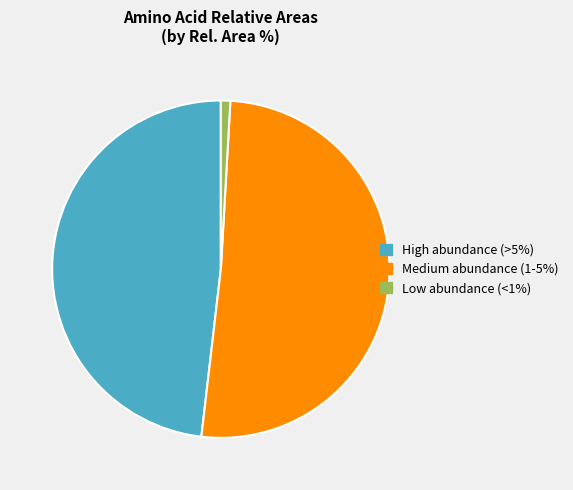

Is there a majority slice in this chart?

Yes